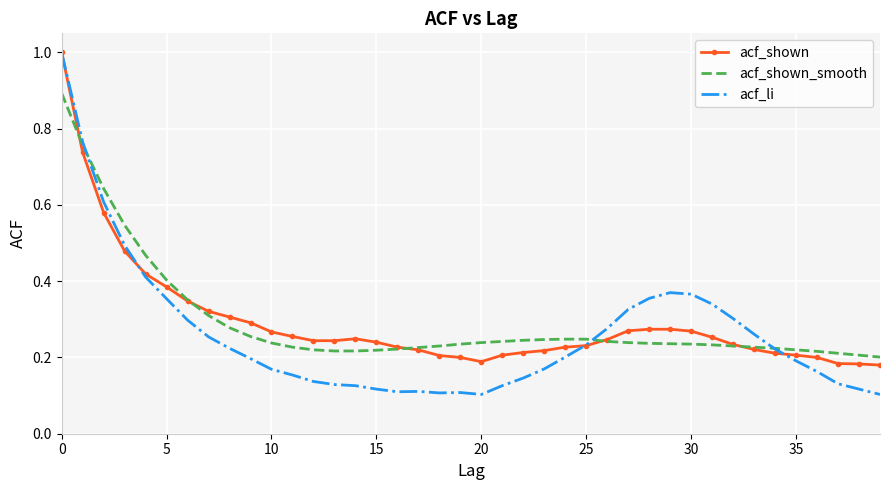

Which series has the widest spread of values?

acf_li